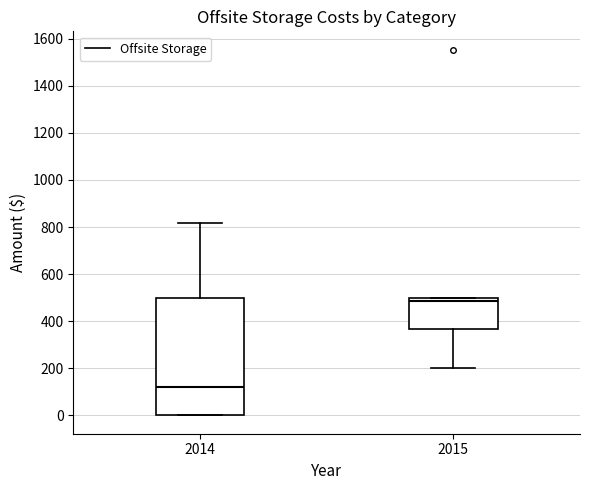

Where does the upper whisker of the box at x = 2014 end on the y-axis? The values are not printed on the chart, so give them approximately, as read against the axis.

820